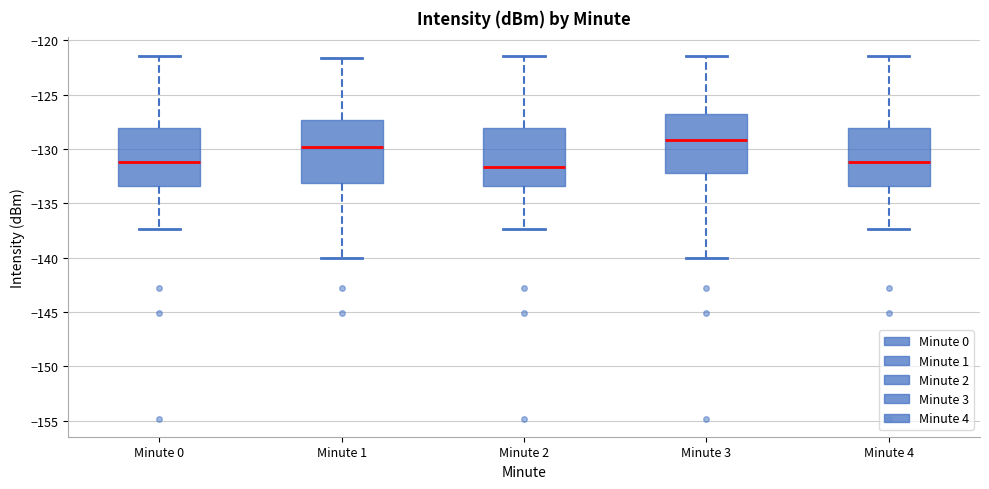

Reading left to right, transcribe this box plot: for each box, give where its median line is, the range the box spans, and where its two whiskers end, as read against the y-axis. The values are not printed on the chart, so give them approximately, as read against the axis.

Minute 0: median -131.0, box -133.5 to -128.0, whiskers -137.5 to -121.5
Minute 1: median -130.0, box -133.0 to -127.5, whiskers -140.0 to -121.5
Minute 2: median -131.5, box -133.5 to -128.0, whiskers -137.5 to -121.5
Minute 3: median -129.0, box -132.0 to -127.0, whiskers -140.0 to -121.5
Minute 4: median -131.0, box -133.5 to -128.0, whiskers -137.5 to -121.5